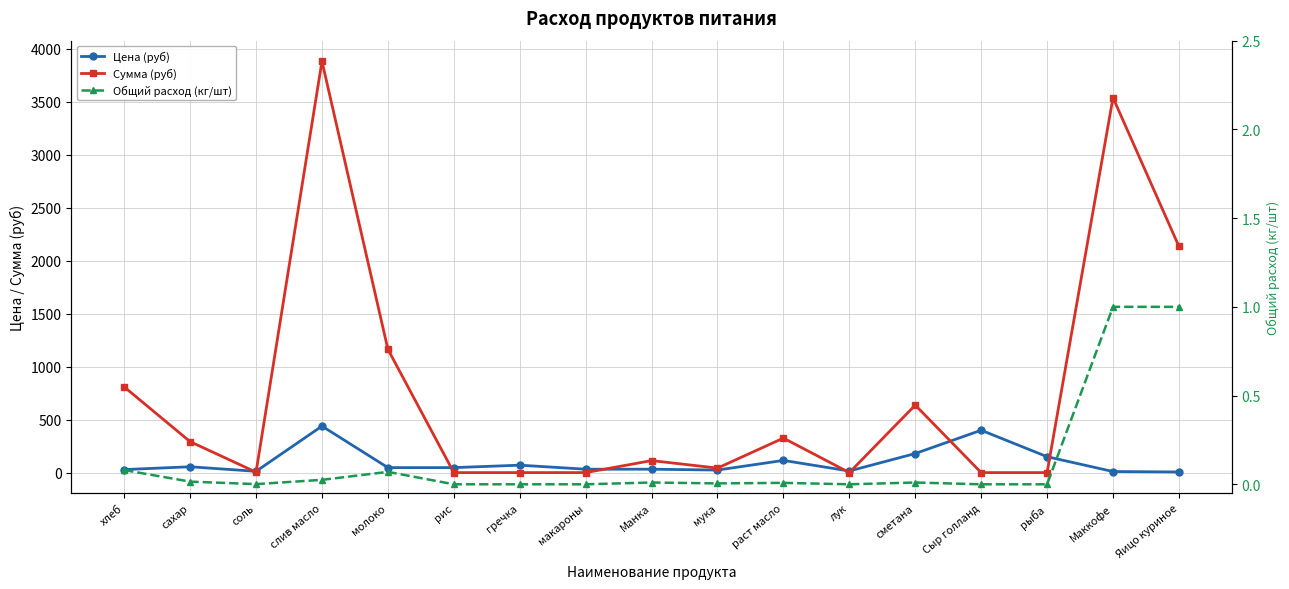

How many positive values does the Сумма (руб) series have?

11